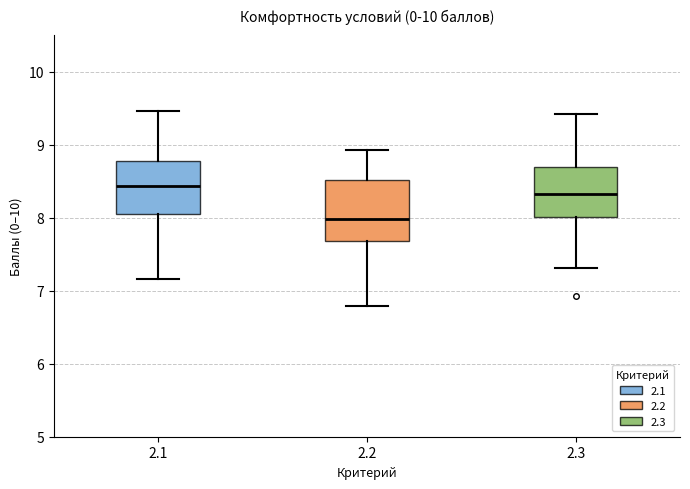

Reading left to right, transcribe this box plot: for each box, give where its median line is, the range the box spans, and where its two whiskers end, as read against the y-axis. The values are not printed on the chart, so give them approximately, as read against the axis.

2.1: median 8.4, box 8.1 to 8.8, whiskers 7.2 to 9.5
2.2: median 8.0, box 7.7 to 8.5, whiskers 6.8 to 8.9
2.3: median 8.3, box 8.0 to 8.7, whiskers 7.3 to 9.4